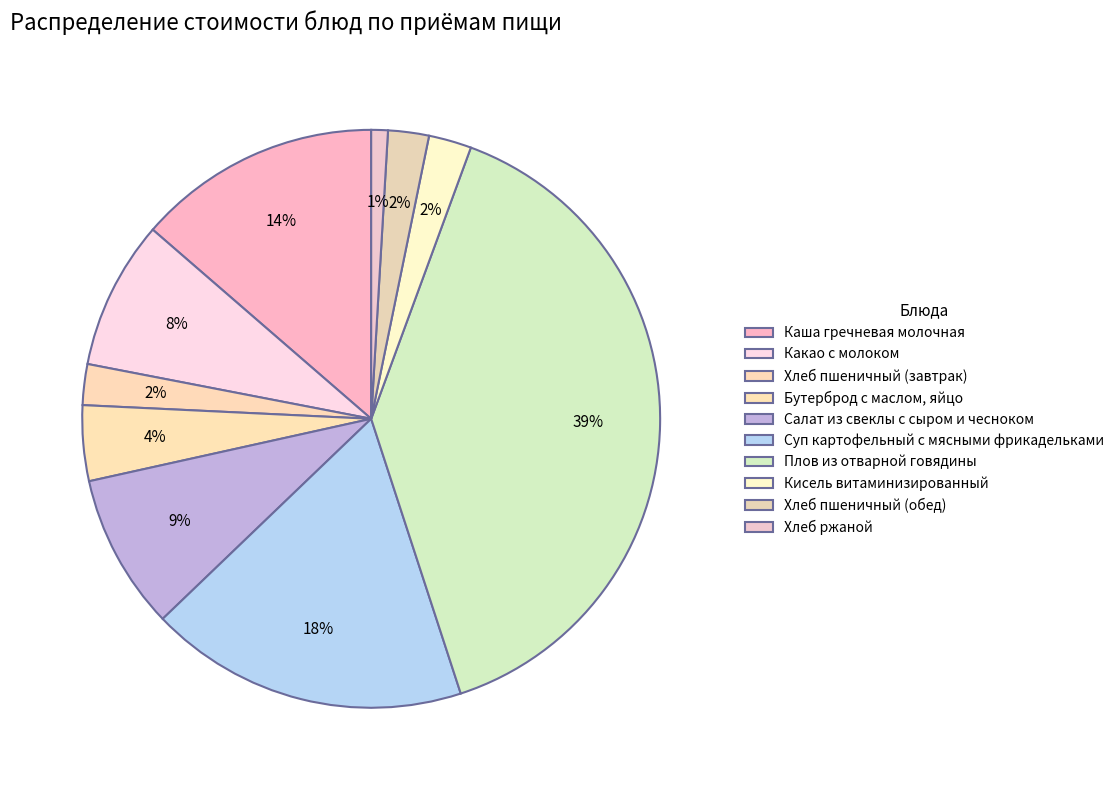

To the nearest percent, what portion does Хлеб ржаной represent?

1%